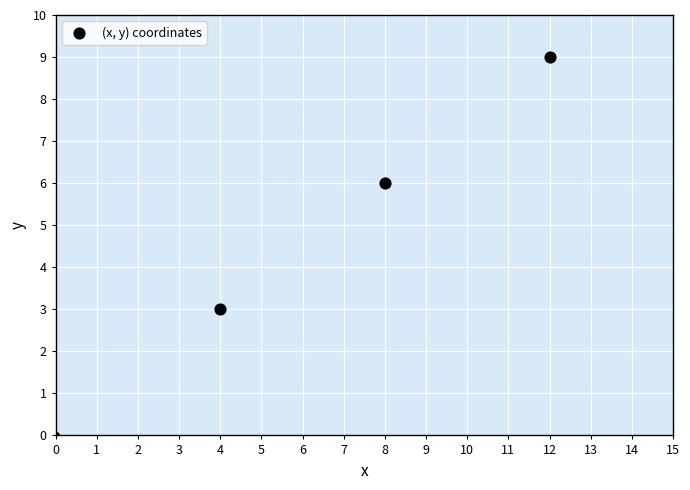

What is the range of Y values (max minus min)?

6